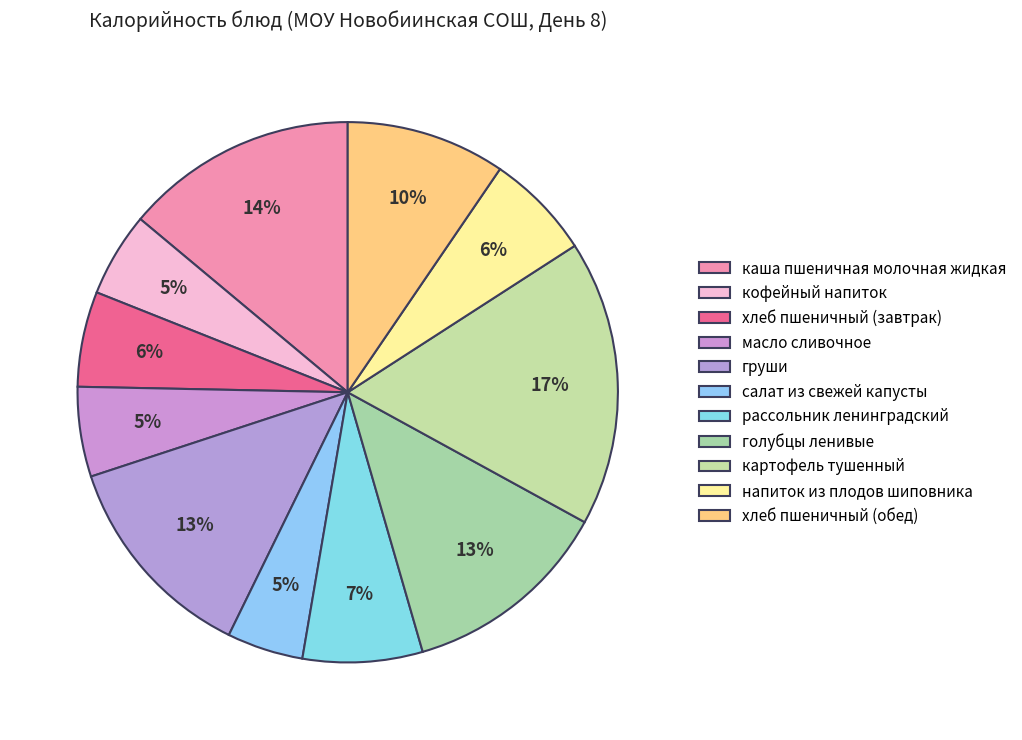

How many segments does this pie chart have?

11